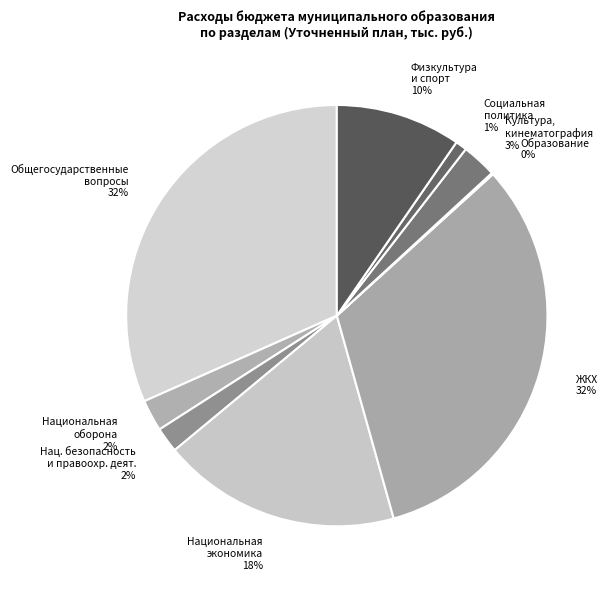

Which has a higher value, Культура, кинематография 3% or Национальная экономика 18%?

Национальная экономика 18%